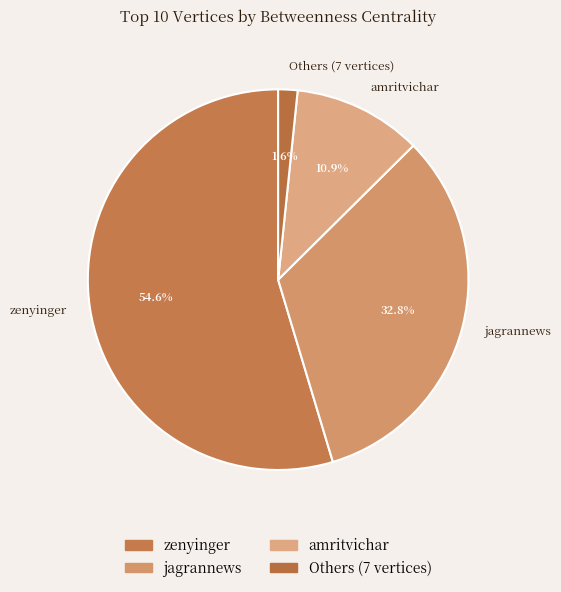

Count the number of slices in the pie.

4